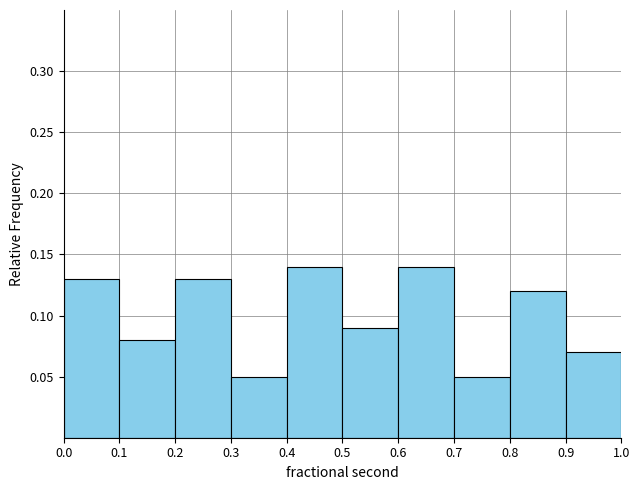

Reading left to right, list every bar in this chart as the range it spans on the x-axis followed by its height. The values are not printed on the chart, so give them approximately, as read against the axis.

0.0 to 0.1: 0.13
0.1 to 0.2: 0.08
0.2 to 0.3: 0.13
0.3 to 0.4: 0.05
0.4 to 0.5: 0.14
0.5 to 0.6: 0.09
0.6 to 0.7: 0.14
0.7 to 0.8: 0.05
0.8 to 0.9: 0.12
0.9 to 1.0: 0.07